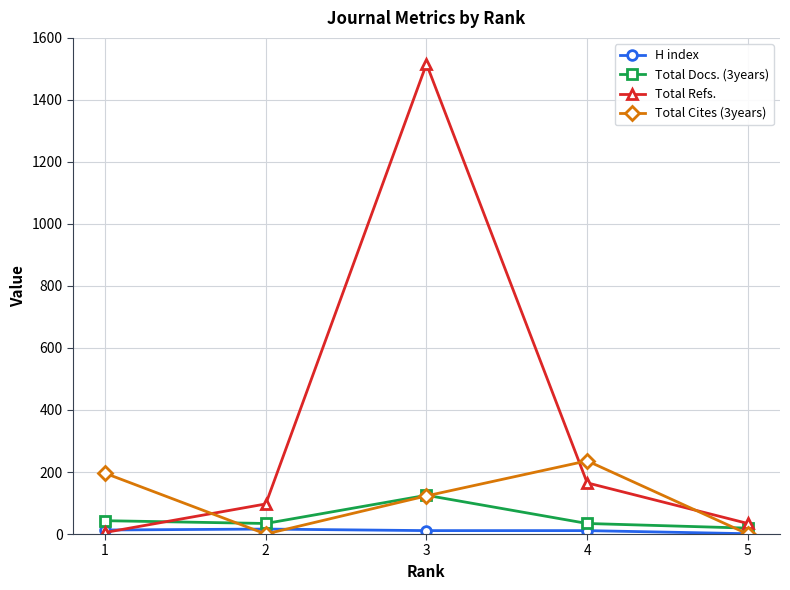

Where is Total Docs. (3years) nearest to the value 72?

1